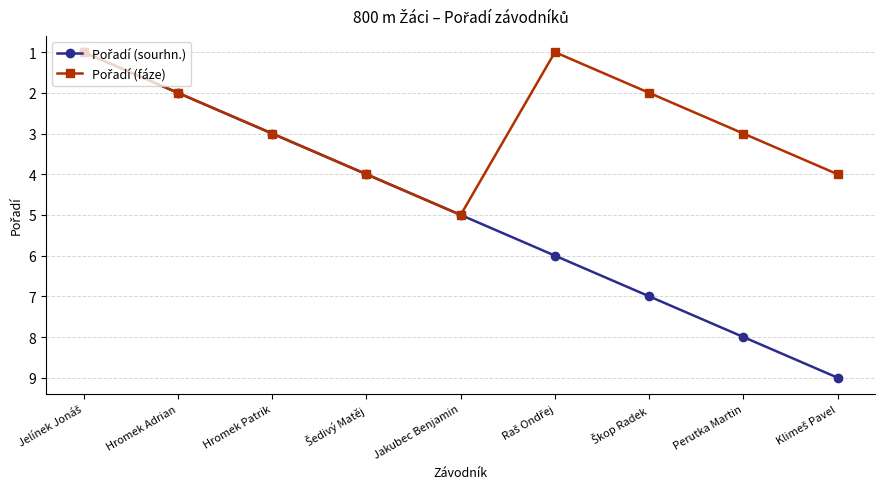

What is the label of the 2nd point from the right?

Perutka Martin